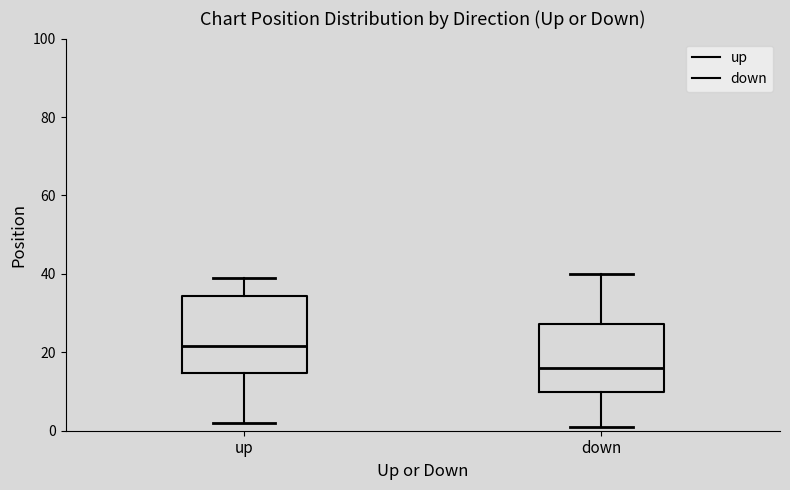

Reading left to right, transcribe this box plot: for each box, give where its median line is, the range the box spans, and where its two whiskers end, as read against the y-axis. The values are not printed on the chart, so give them approximately, as read against the axis.

up: median 22, box 14 to 34, whiskers 2 to 40
down: median 16, box 10 to 28, whiskers 2 to 40